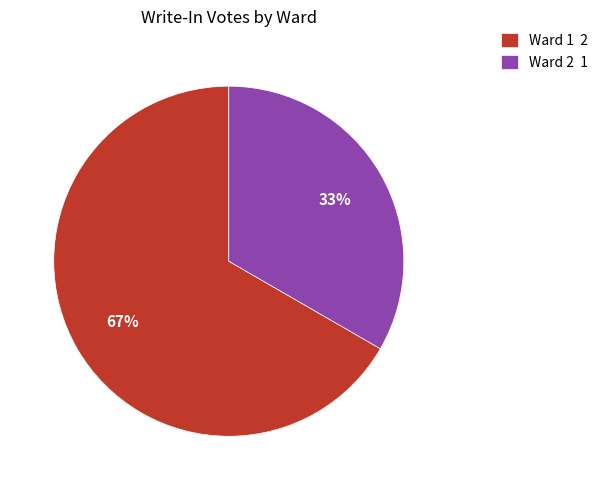

To the nearest percent, what portion does Ward 1 represent?

67%